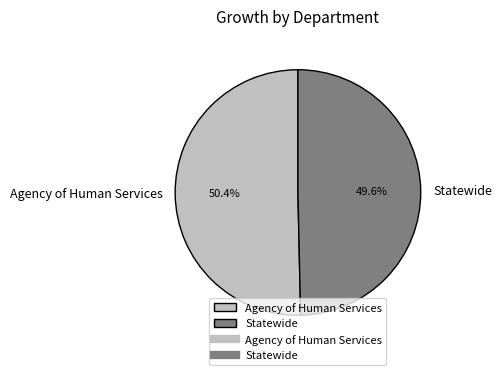

Which slice is the smallest?

Statewide